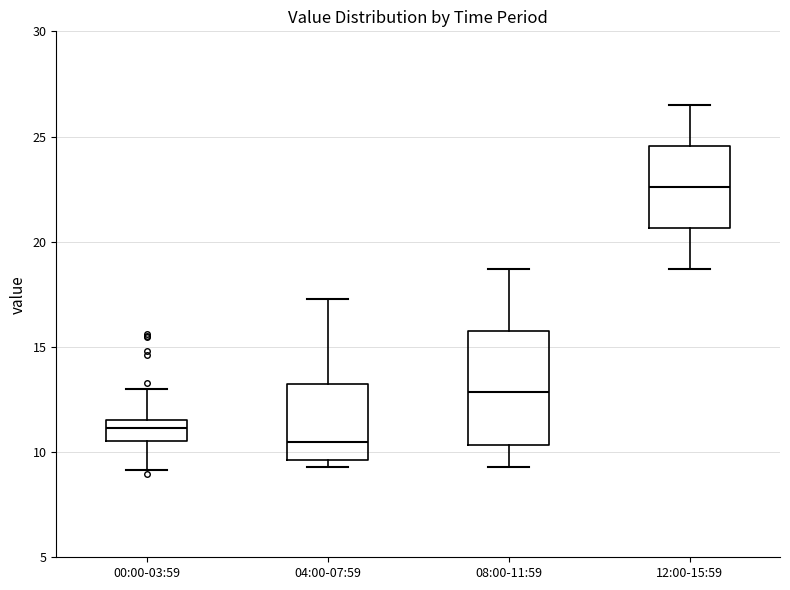

Reading left to right, transcribe this box plot: for each box, give where its median line is, the range the box spans, and where its two whiskers end, as read against the y-axis. The values are not printed on the chart, so give them approximately, as read against the axis.

00:00-03:59: median 11.0, box 10.5 to 11.5, whiskers 9.0 to 13.0
04:00-07:59: median 10.5, box 9.5 to 13.5, whiskers 9.5 (just below the box's lower edge) to 17.5
08:00-11:59: median 13.0, box 10.5 to 16.0, whiskers 9.5 to 18.5
12:00-15:59: median 22.5, box 20.5 to 24.5, whiskers 18.5 to 26.5